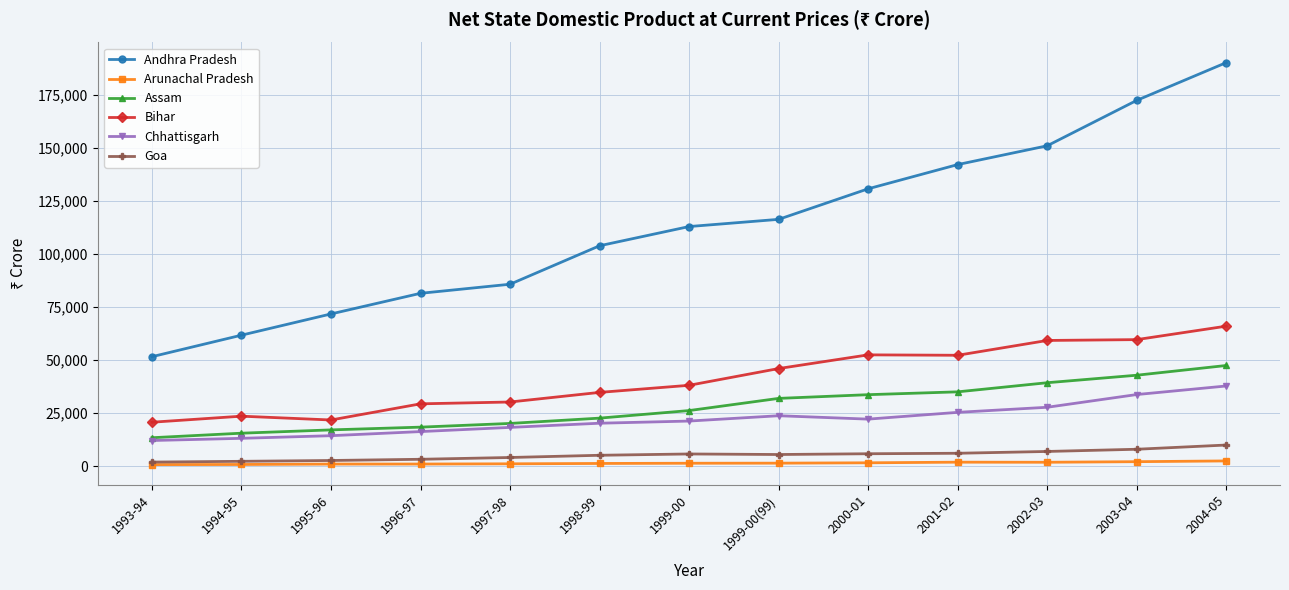

Which series has the largest range (max minus min)?

Andhra Pradesh